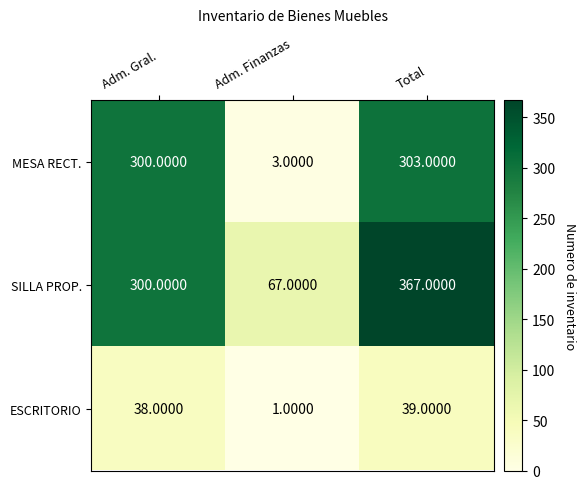

Rank the series by their average value, from lowest to highest.

ESCRITORIO, MESA RECT., SILLA PROP.